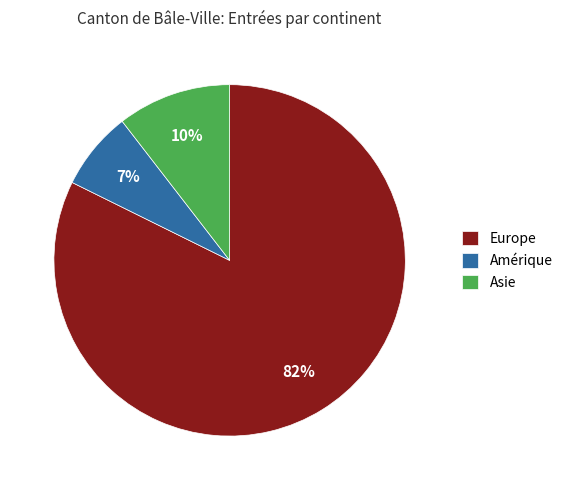

Do Europe and Asie together represent more than half of the pie?

Yes